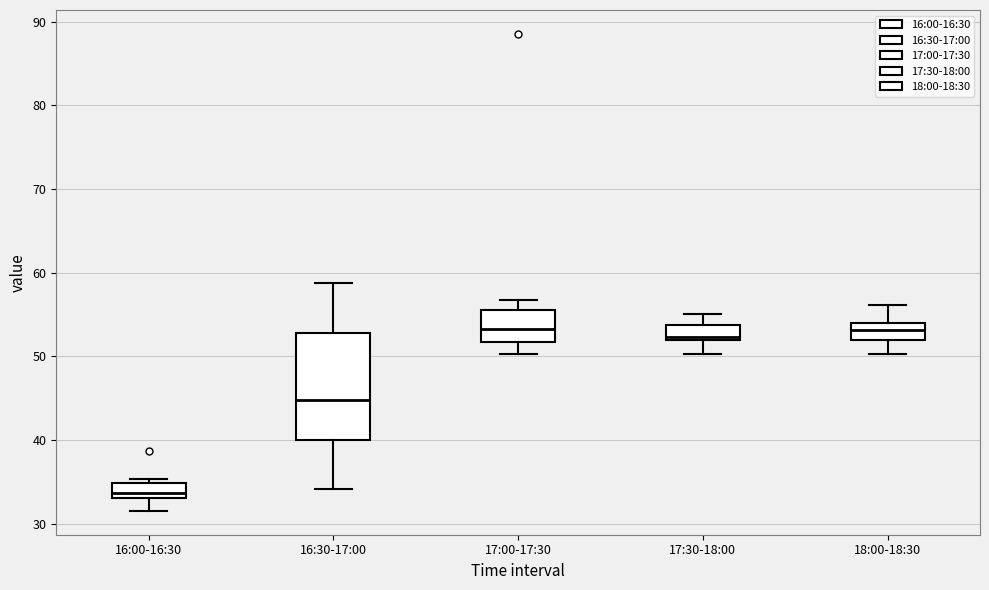

Reading left to right, read every box against the y-axis: the position of its median line, the range the box covers, and the ends of its whiskers. The values are not printed on the chart, so give them approximately, as read against the axis.

16:00-16:30: median 34, box 33 to 35, whiskers 32 to 35 (just above the box's upper edge)
16:30-17:00: median 45, box 40 to 53, whiskers 34 to 59
17:00-17:30: median 53, box 52 to 56, whiskers 50 to 57
17:30-18:00: median 52 (just above the box's lower edge), box 52 to 54, whiskers 50 to 55
18:00-18:30: median 53, box 52 to 54, whiskers 50 to 56